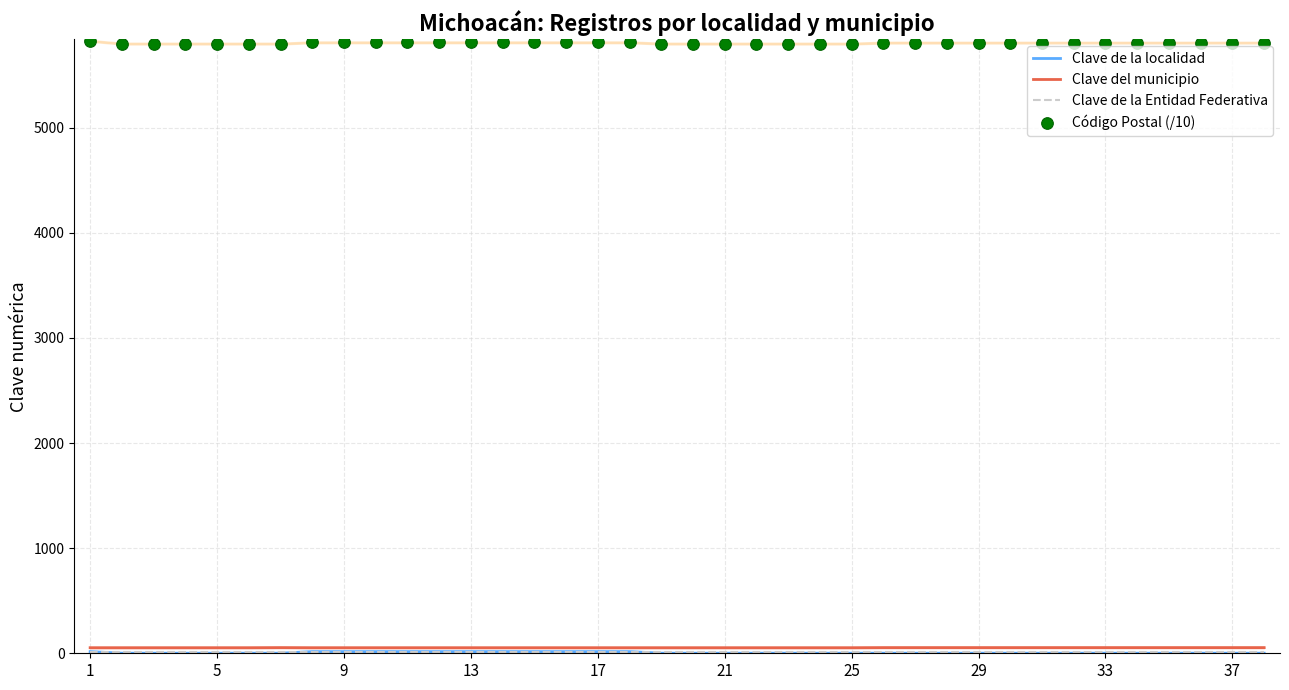

What is the total value across all series at 21?

5870